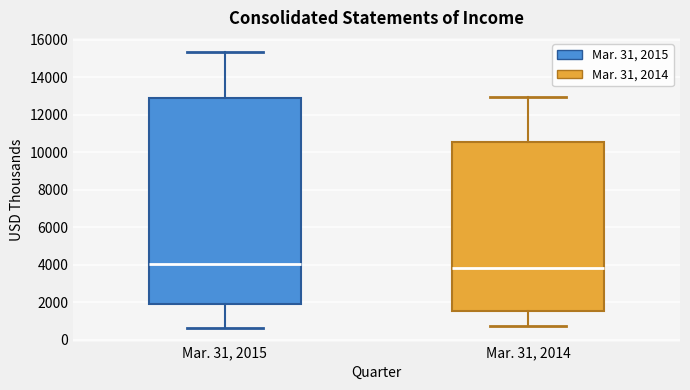

Where is the upper edge of the box for Mar. 31, 2015 on the y-axis? The values are not printed on the chart, so give them approximately, as read against the axis.

12800